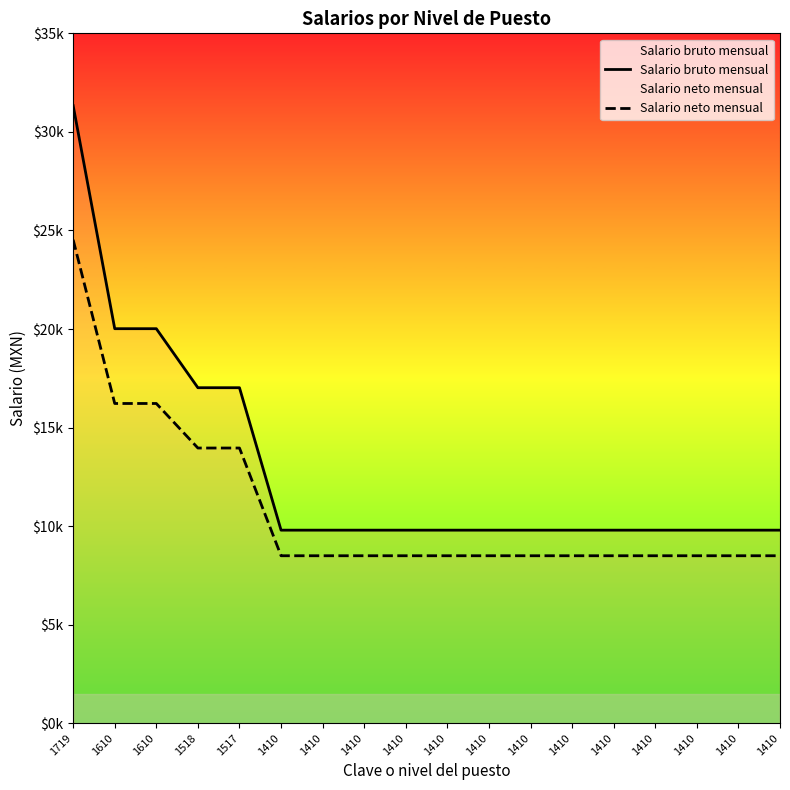

Which has a higher value, 1410 or 1517?

1517